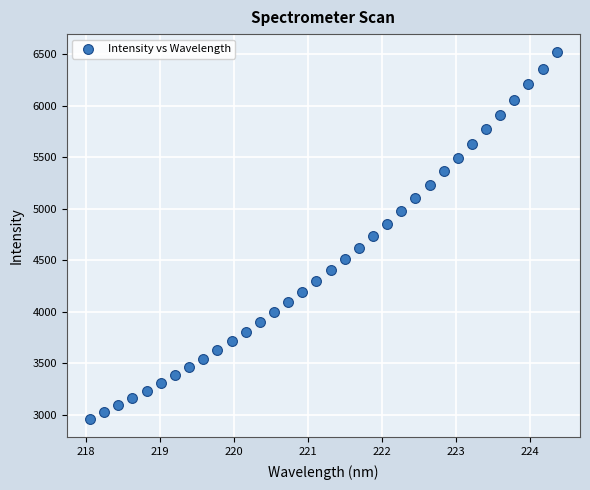

What is the range of X values (max minus min)?

6.3